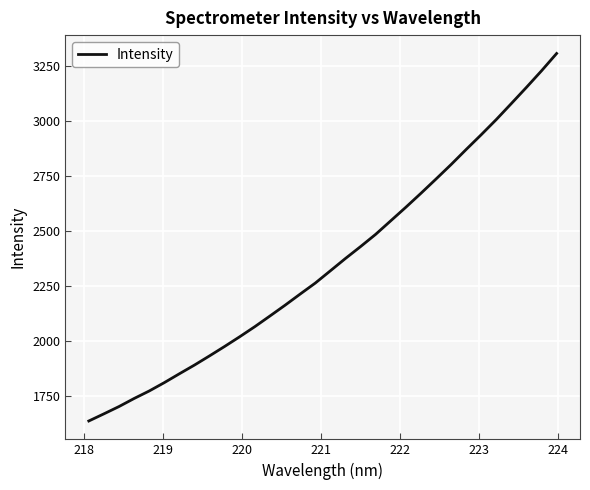

What is the greatest value displayed?

3306.2